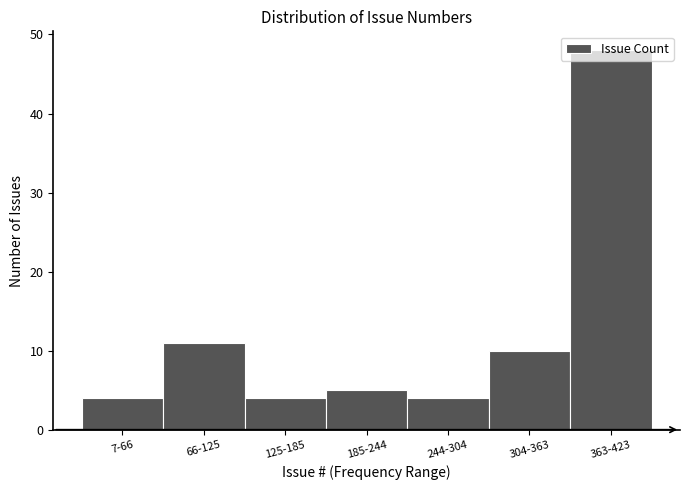

What is the minimum value shown in the chart?

4